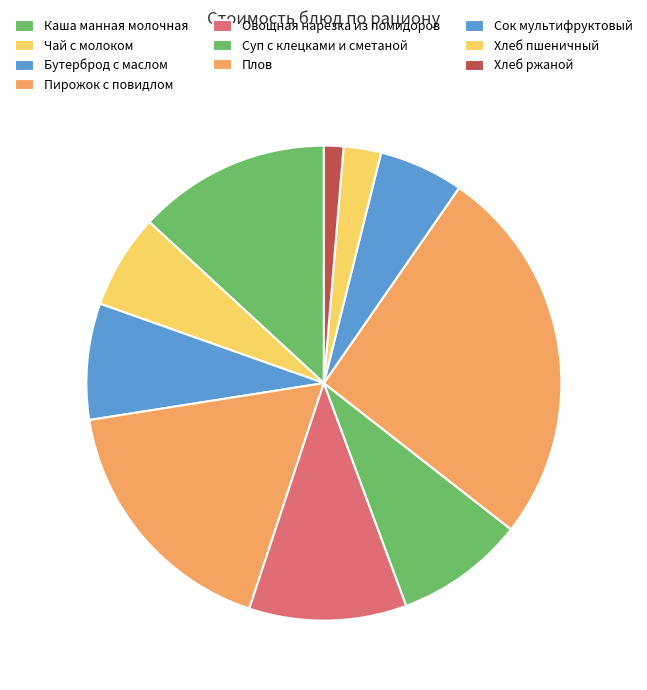

How many segments does this pie chart have?

10